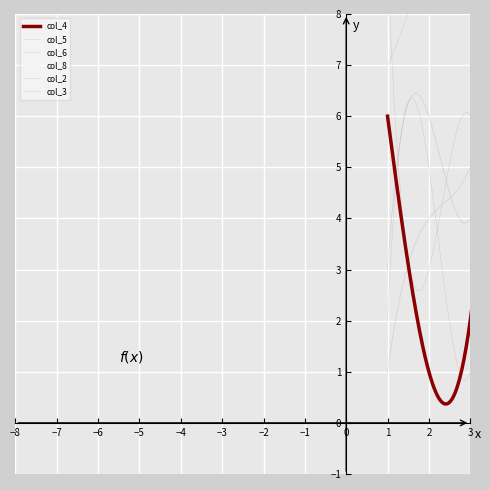

The value of col_8 at 2 is 1. True or false?

False